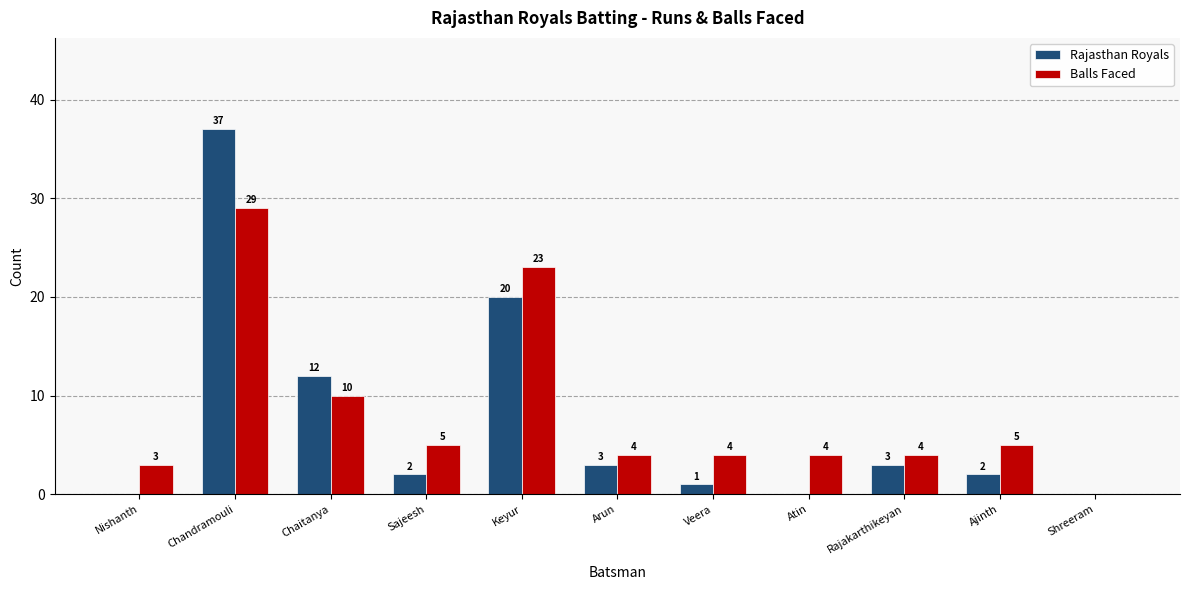

Which series changed the most between Veera and Shreeram?

Balls Faced